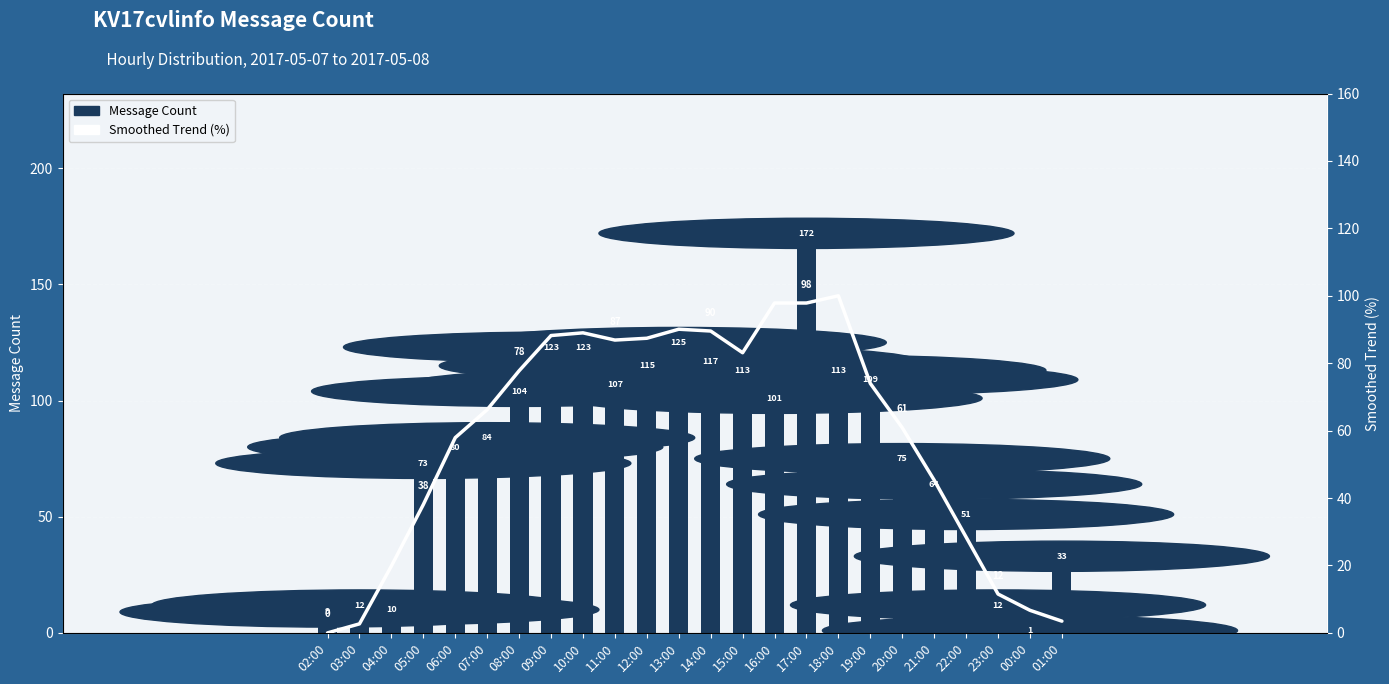

Which has a higher value, 19:00 or 01:00?

19:00